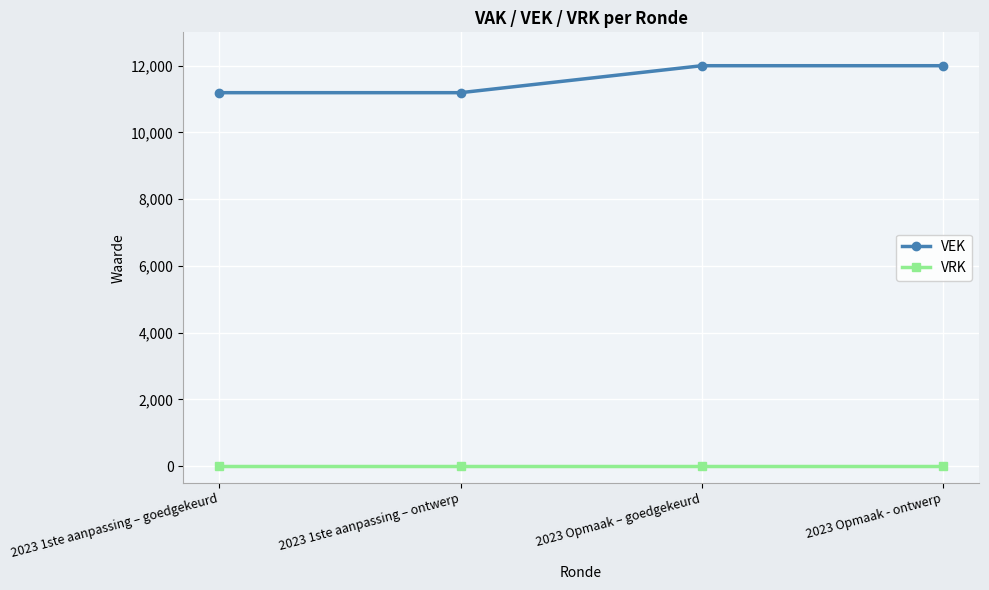

Is it true that VRK equals 0 at 2023 1ste aanpassing – goedgekeurd?

True